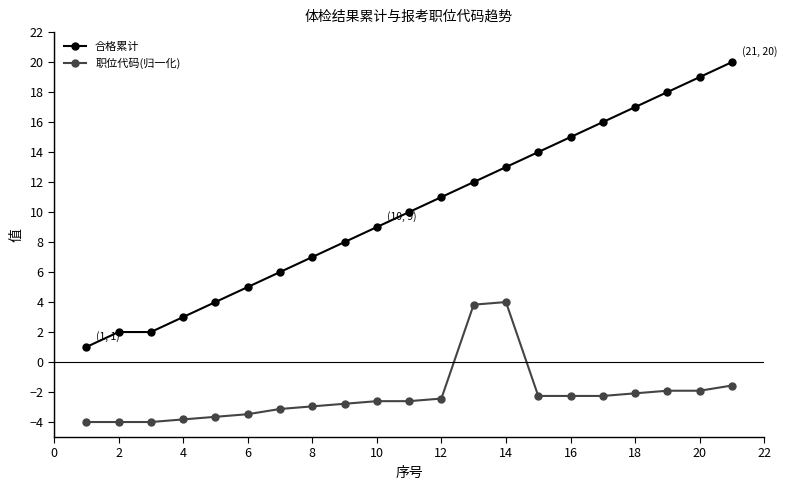

Count the number of categories in the chart.

21